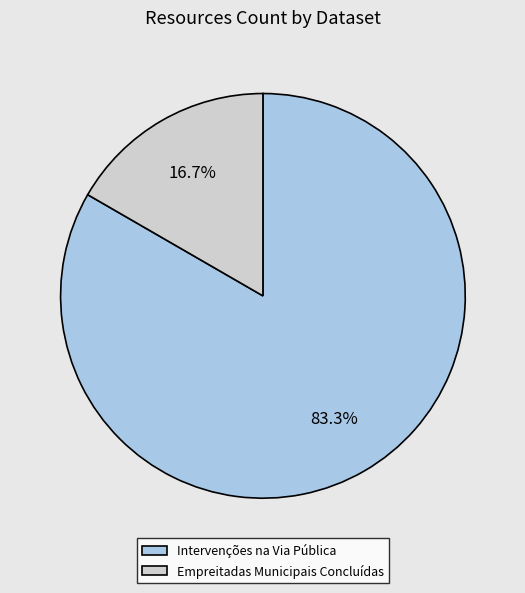

Approximately how many times larger is the value at Intervenções na Via Pública compared to Empreitadas Municipais Concluídas?

5.0